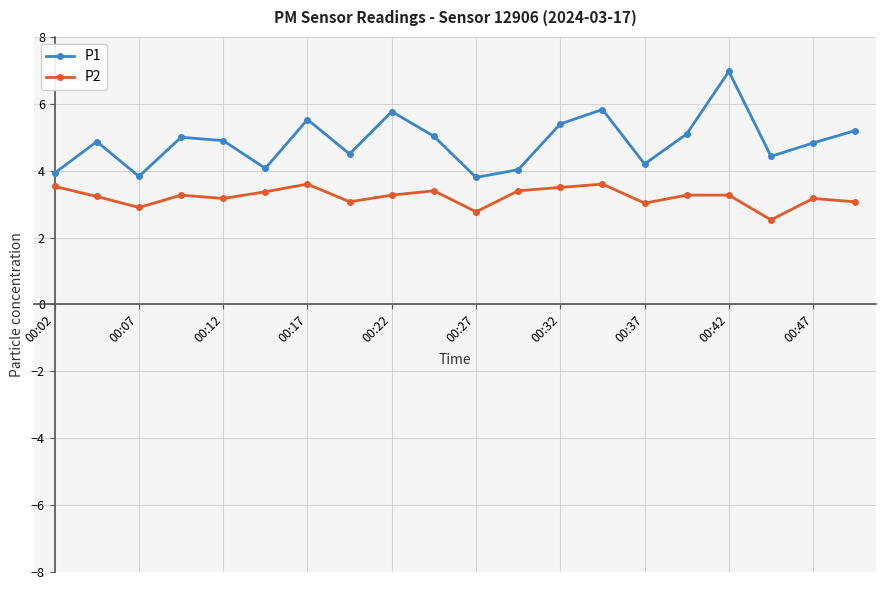

What is the difference between the maximum and minimum values in the P2 series?

1.1